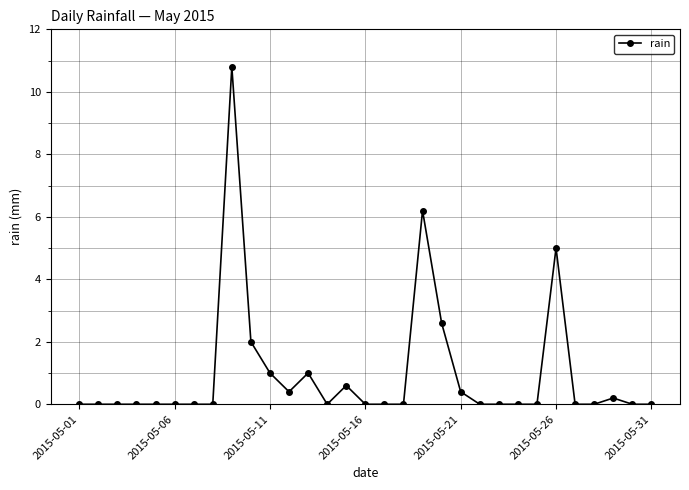

What is the value of the 10th point from the left?

2.0